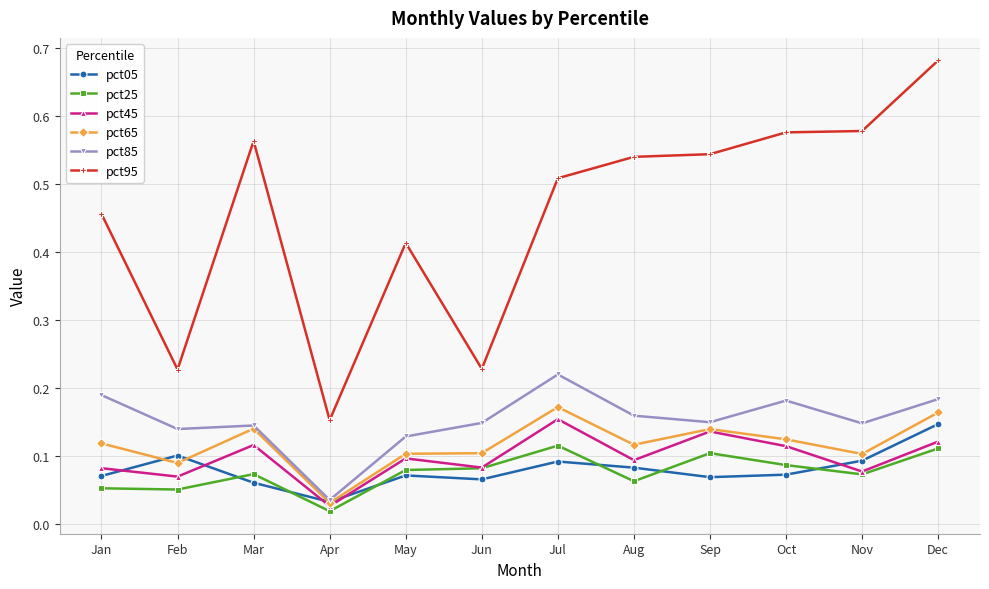

Which series has the largest range (max minus min)?

pct95